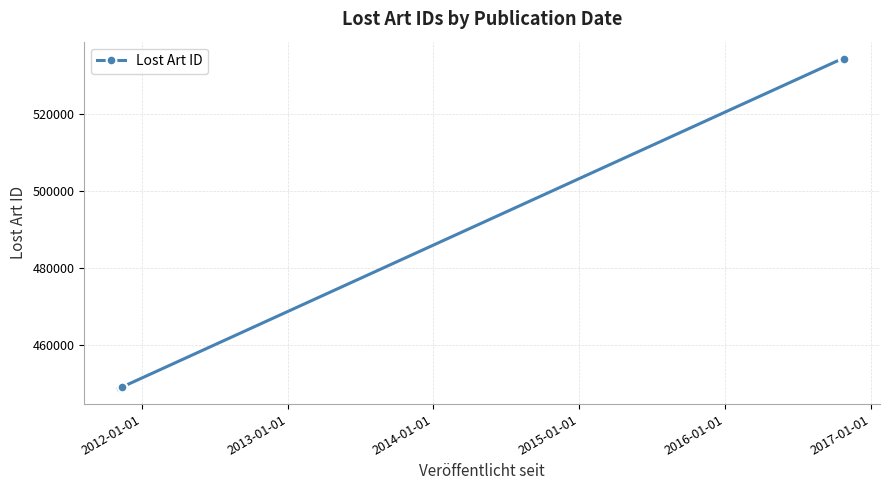

What is the maximum value shown in the chart?

534372